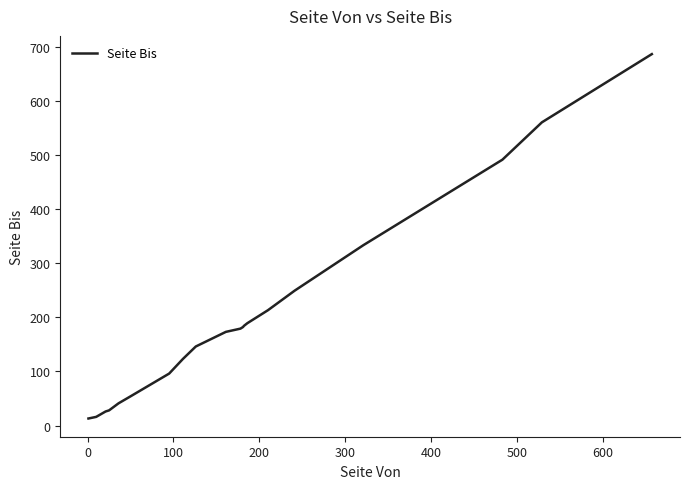

What is the difference between the maximum and minimum values?

673